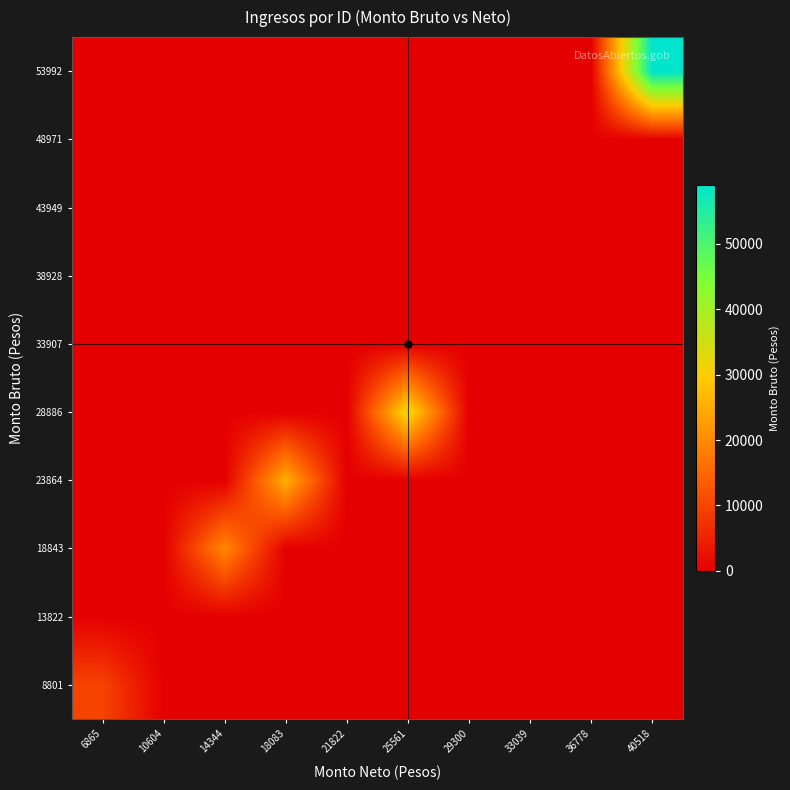

At how many categories does at least one series exceed 14601?

4